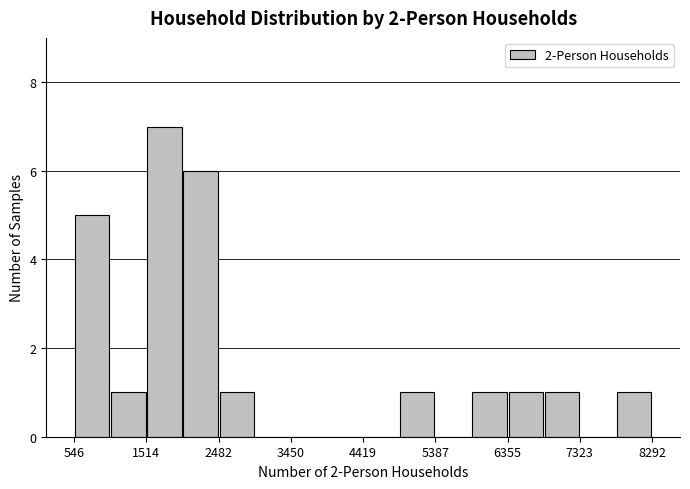

Reading left to right, list every bar in this chart as the range it spans on the x-axis followed by its height. Neither the bar edges nor the heights are printed on the chart, so give them approximately, as read against the axes.

500 to 1000: 5
1000 to 1500: 1
1500 to 2000: 7
2000 to 2500: 6
2500 to 3000: 1
3000 to 3500: 0
3500 to 3900: 0
3900 to 4400: 0
4400 to 4900: 0
4900 to 5400: 1
5400 to 5900: 0
5900 to 6400: 1
6400 to 6800: 1
6800 to 7300: 1
7300 to 7800: 0
7800 to 8300: 1